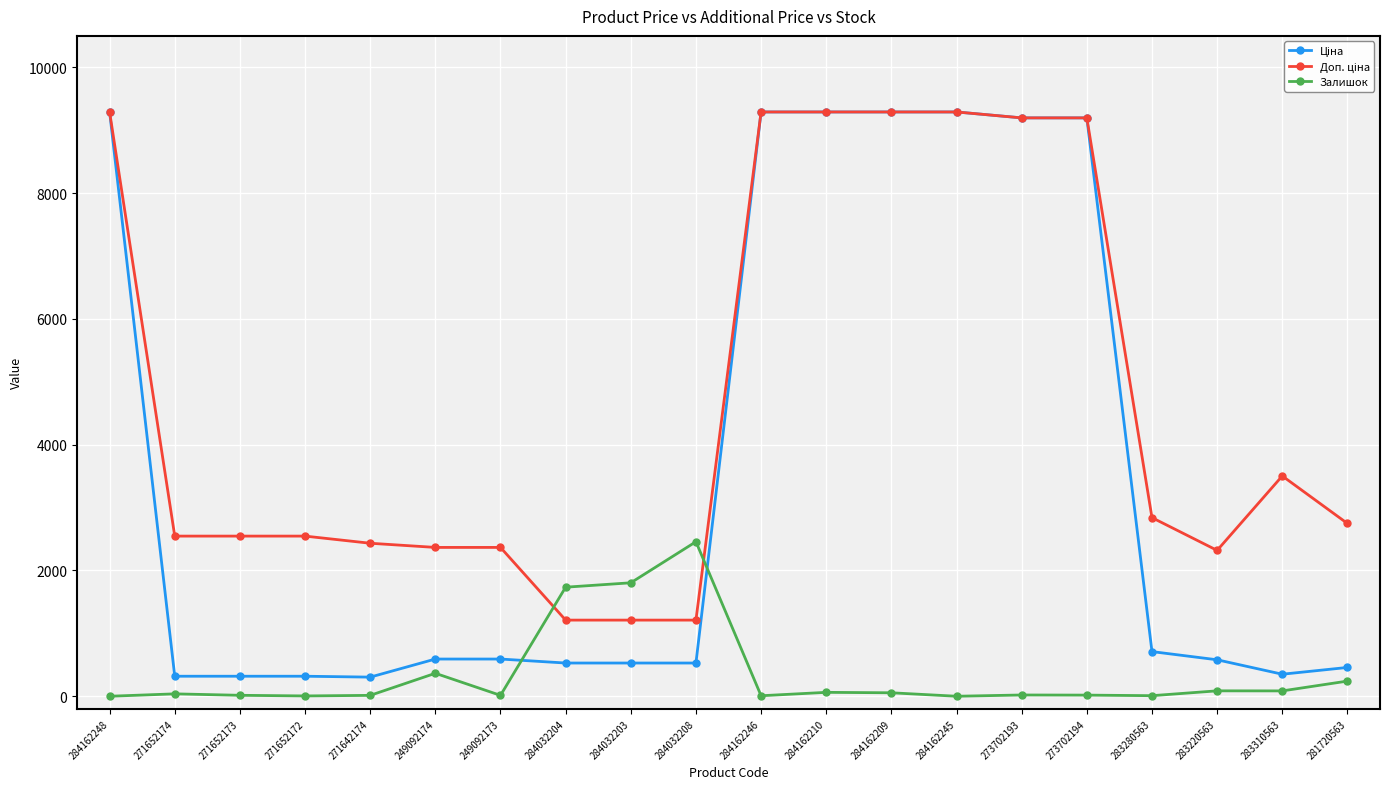

The Залишок series shows 975.5 at 284032203. True or false?

False